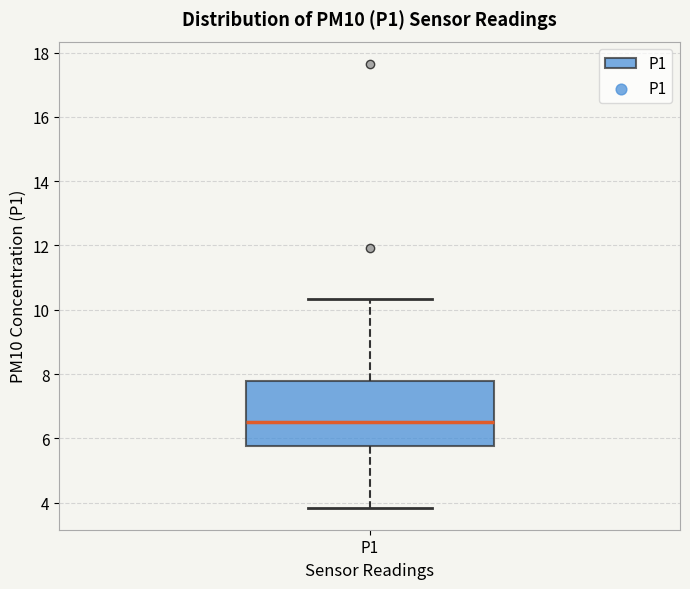

Where is the upper edge of the box for P1 on the y-axis? The values are not printed on the chart, so give them approximately, as read against the axis.

7.8